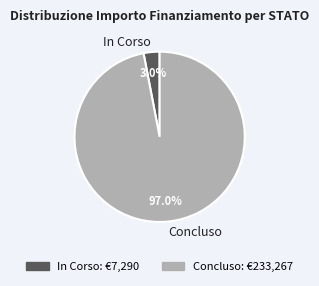

Which category has the smallest portion of the pie?

In Corso